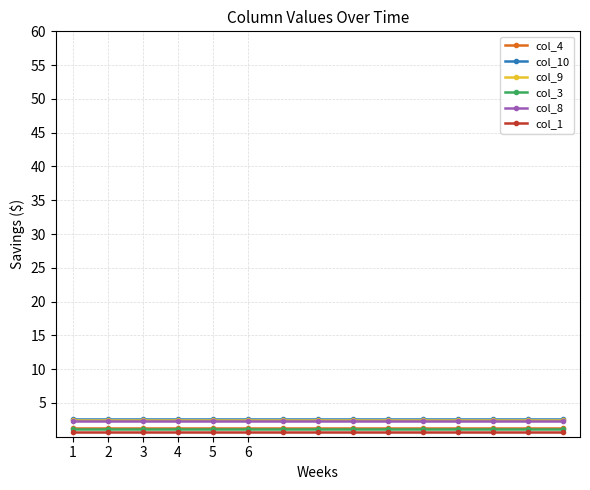

True or false: col_8 and col_4 intersect in this chart.

False